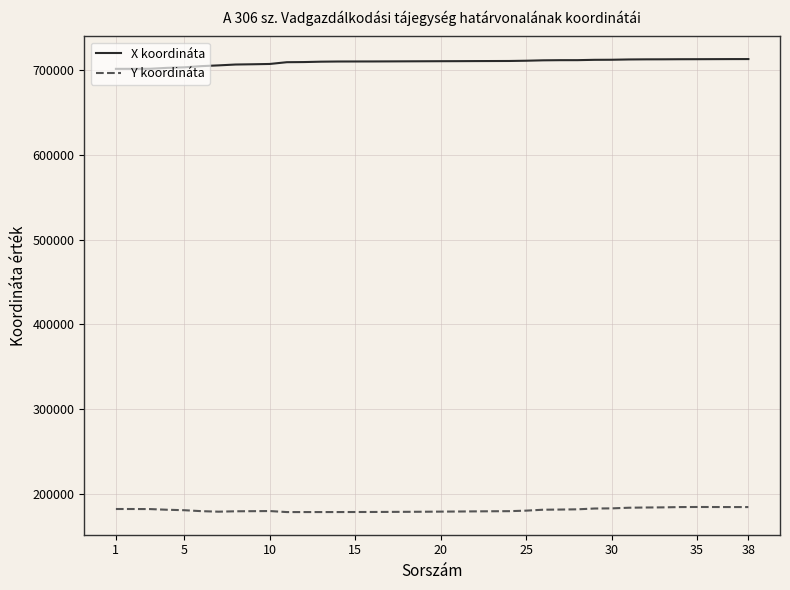

What is the smallest value displayed?

178074.8